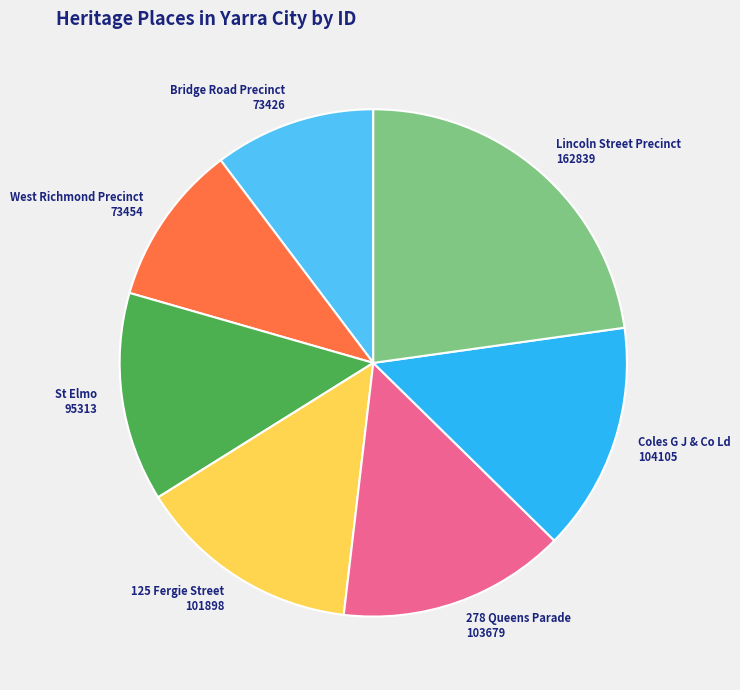

Does any single category account for the majority?

No